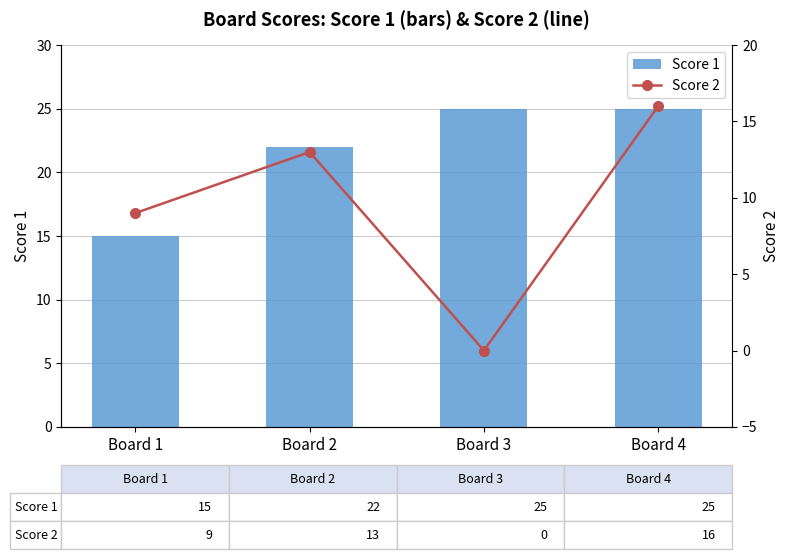

What is the difference between the maximum and minimum values in the Score 1 series?

10